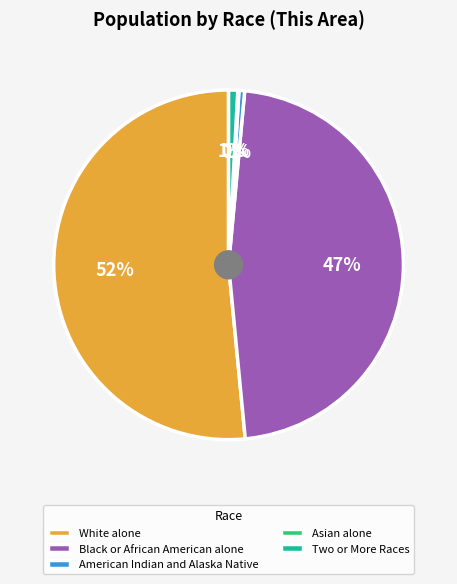

The Two or More Races slice represents 11% of the pie. True or false?

False